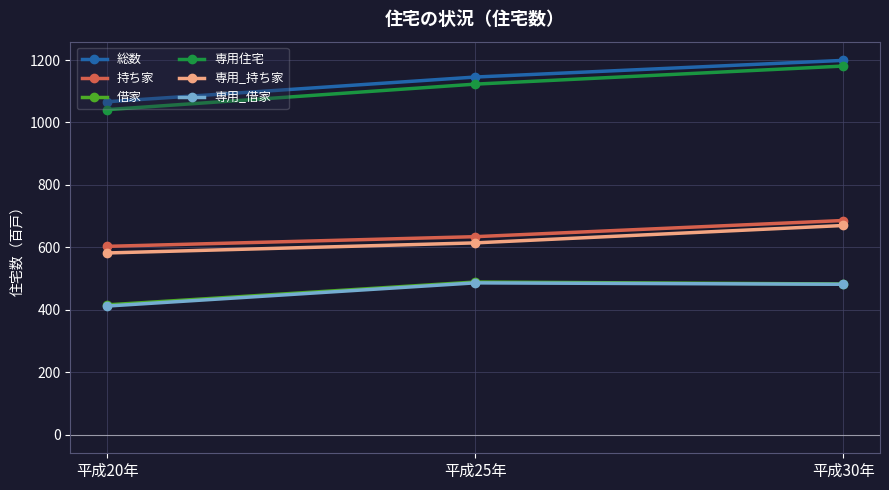

At which label does 総数 reach its minimum?

平成20年